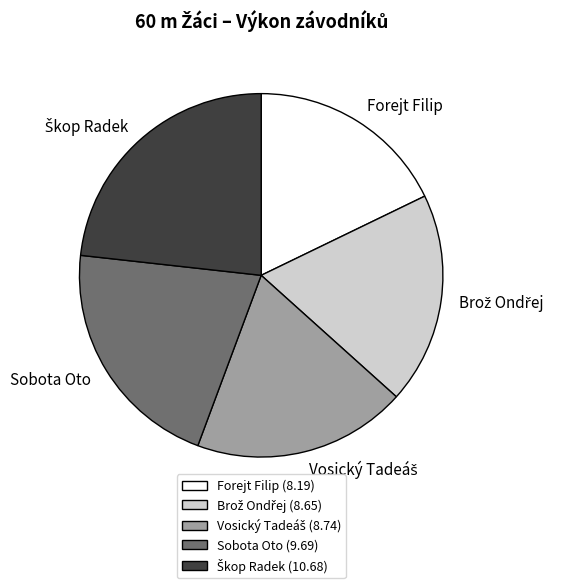

True or false: Forejt Filip accounts for 18% of the total.

True